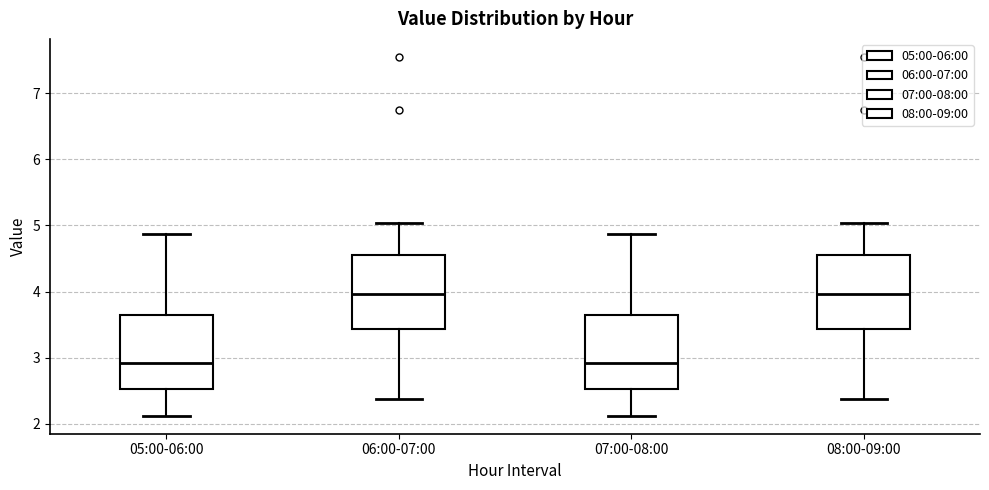

Reading left to right, read every box against the y-axis: the position of its median line, the range the box covers, and the ends of its whiskers. The values are not printed on the chart, so give them approximately, as read against the axis.

05:00-06:00: median 2.9, box 2.5 to 3.6, whiskers 2.1 to 4.9
06:00-07:00: median 4.0, box 3.4 to 4.6, whiskers 2.4 to 5.0
07:00-08:00: median 2.9, box 2.5 to 3.6, whiskers 2.1 to 4.9
08:00-09:00: median 4.0, box 3.4 to 4.6, whiskers 2.4 to 5.0